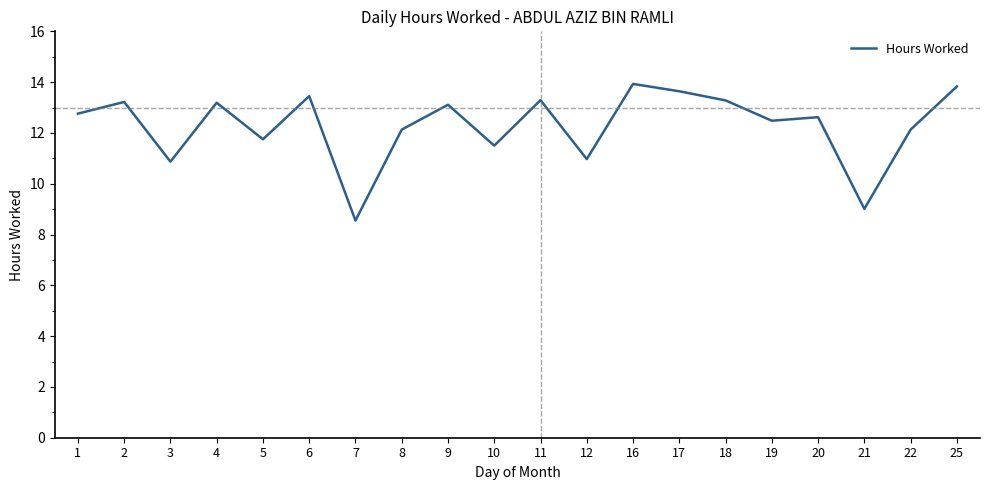

Which has a higher value, 16 or 1?

16